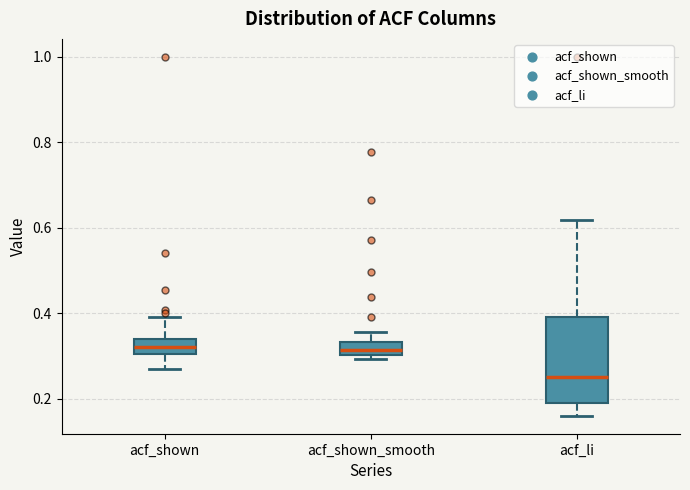

Comparing the boxes themselves (not the whiskers), which one is the tallest?

acf_li